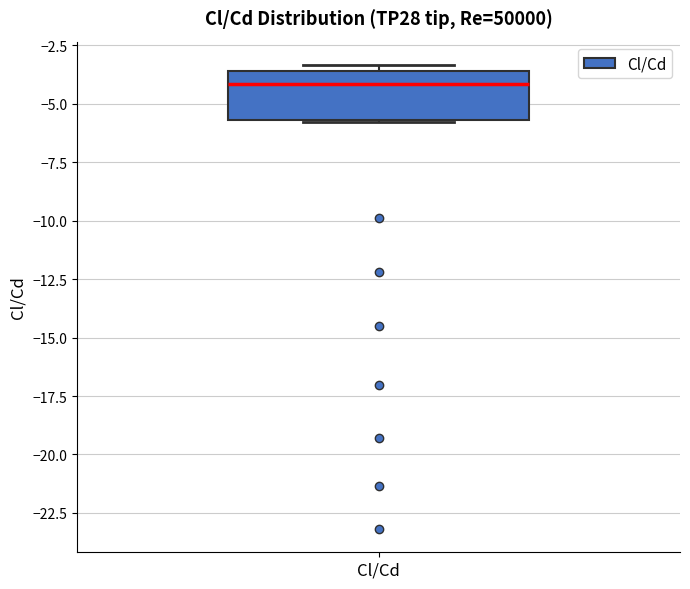

Transcribe this box plot: give where the median line is, the range the box spans, and where the two whiskers end, as read against the y-axis. The values are not printed on the chart, so give them approximately, as read against the axis.

median -4.0, box -5.5 to -3.5, whiskers -6.0 to -3.5 (just above the box's upper edge)